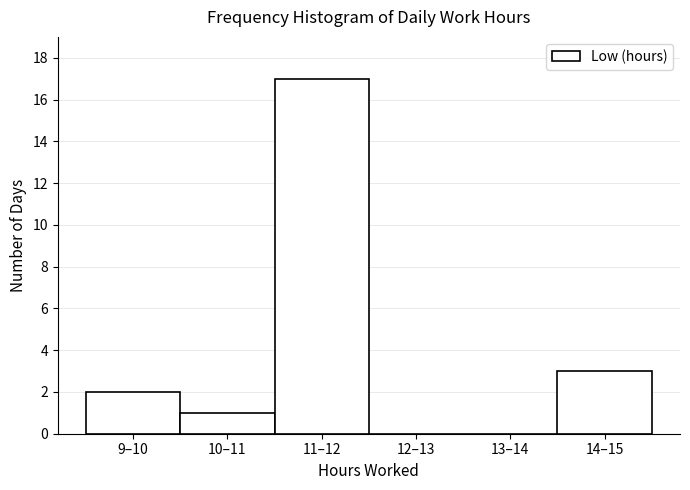

Reading left to right, extract all data points from this chart.

9–10=2	10–11=1	11–12=17	12–13=0	13–14=0	14–15=3